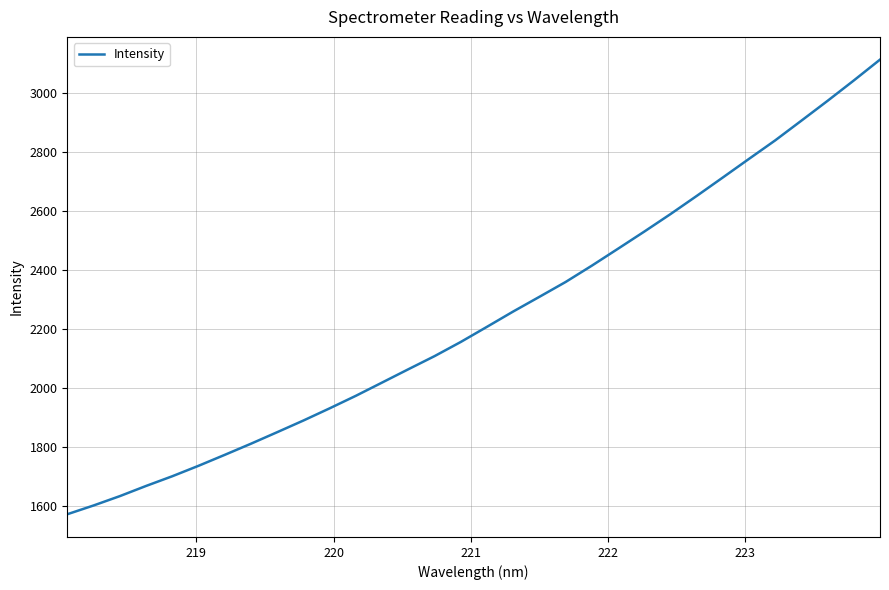

What is the minimum value shown in the chart?

1573.7